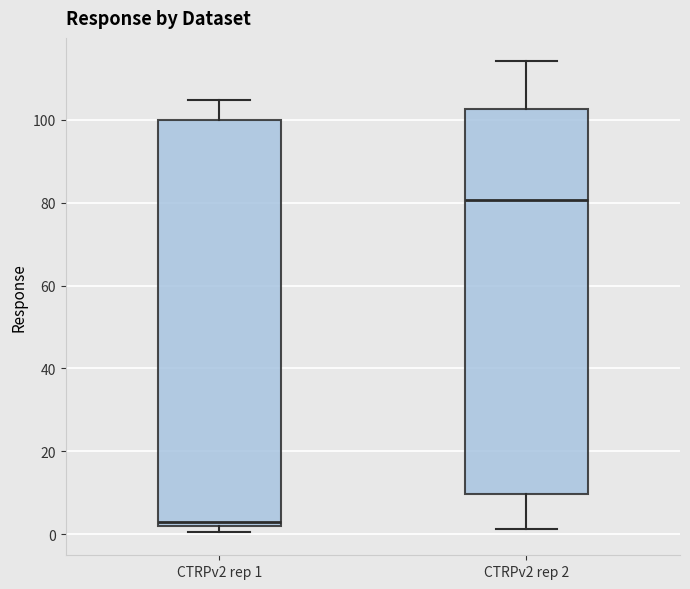

Where does the upper whisker of the box for CTRPv2 rep 2 end on the y-axis? The values are not printed on the chart, so give them approximately, as read against the axis.

114